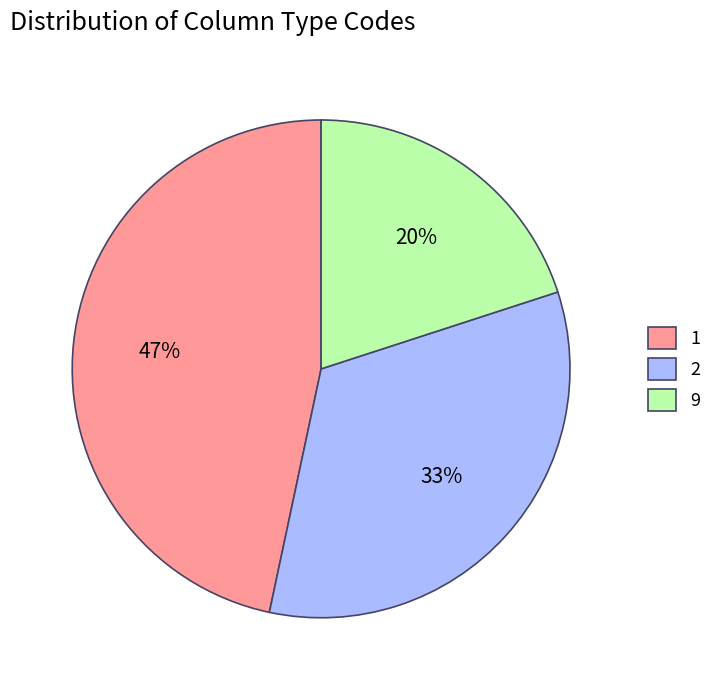

Approximately how many times larger is the value at 9 compared to 1?

0.4